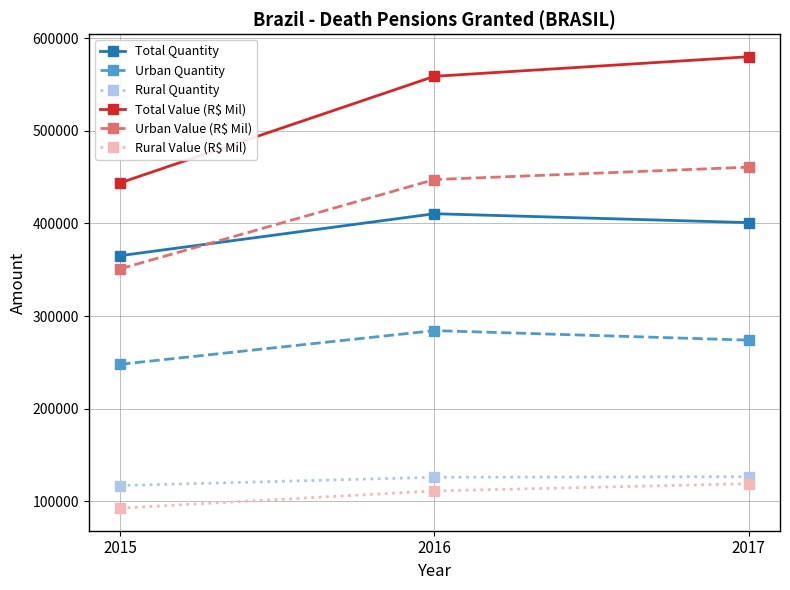

What is the difference between the maximum and minimum values in the Urban Quantity series?

36366